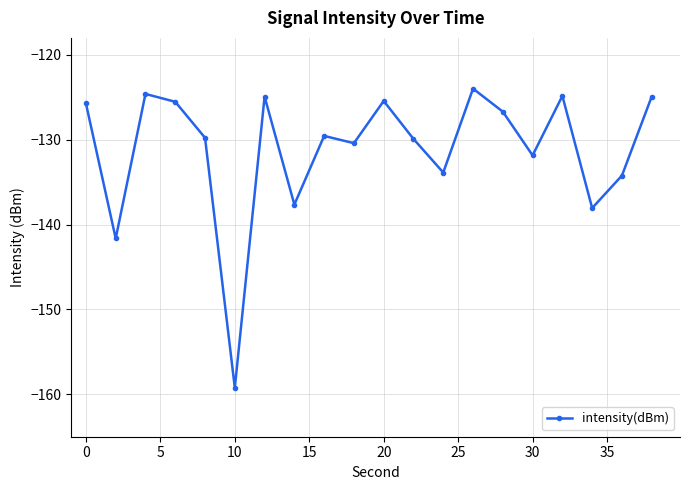

How many categories are shown in the chart?

20